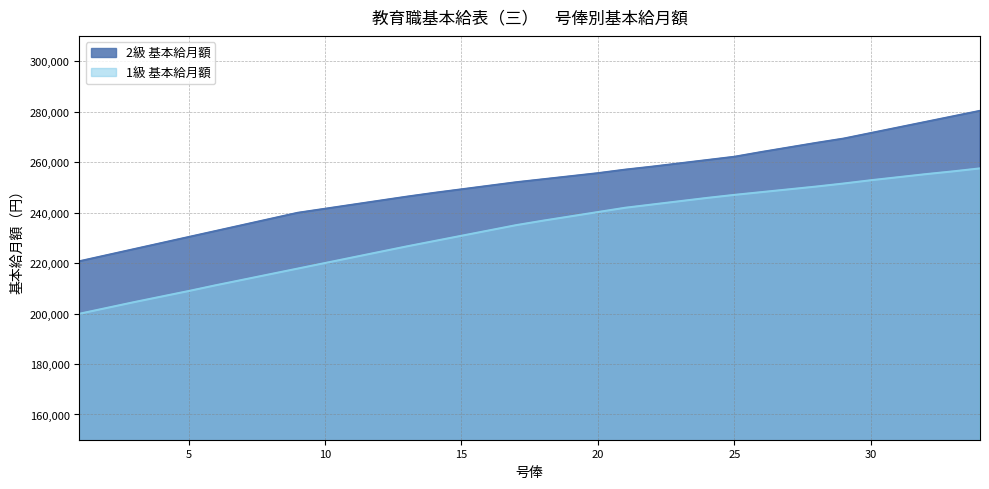

What is the sum of the 2級 基本給月額 values at 22 and 19?

512600